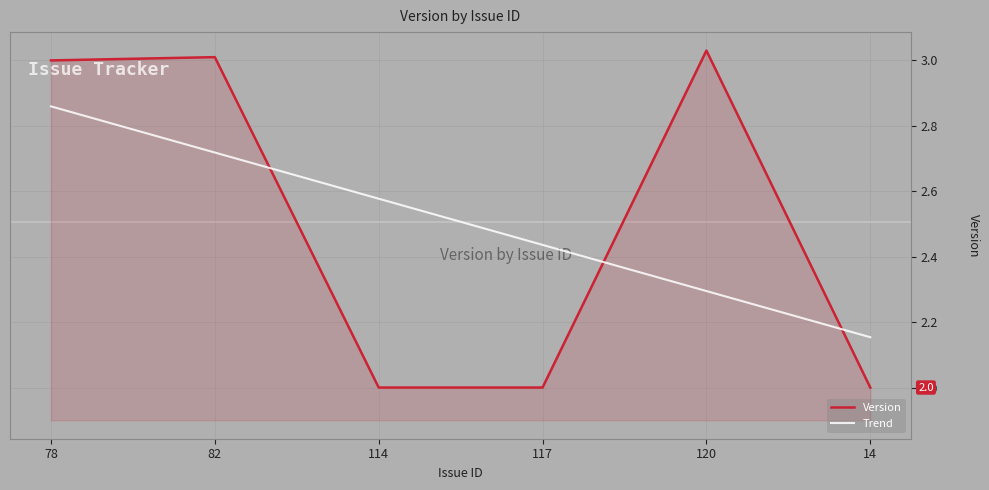

Rank the categories by Trend value from lowest to highest.

14, 120, 117, 114, 82, 78